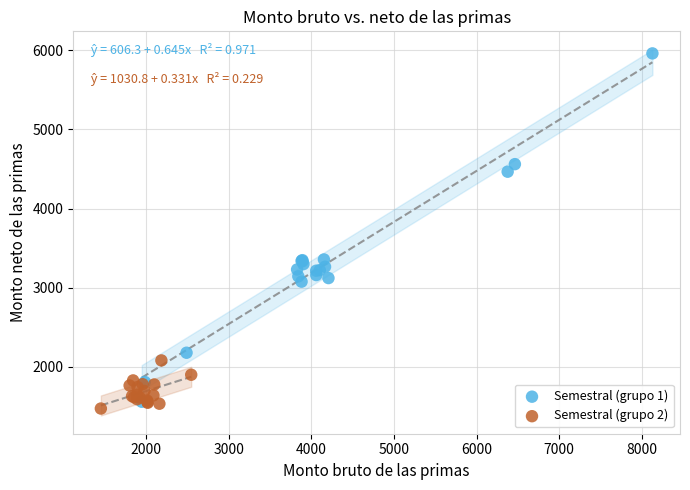

Which series has the largest Y range (max minus min)?

Semestral (grupo 1)